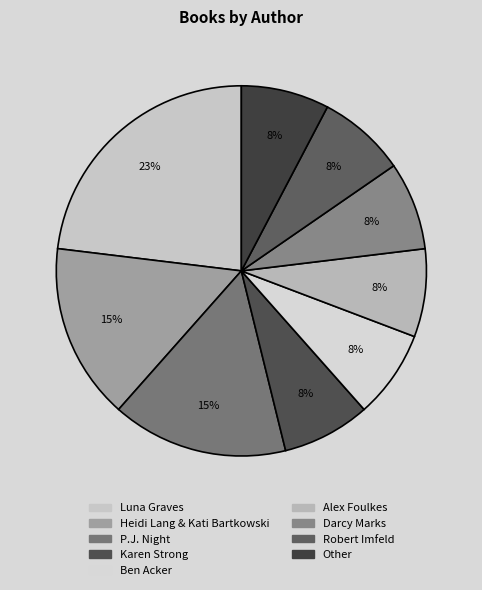

Is there any slice that represents more than half of the pie?

No